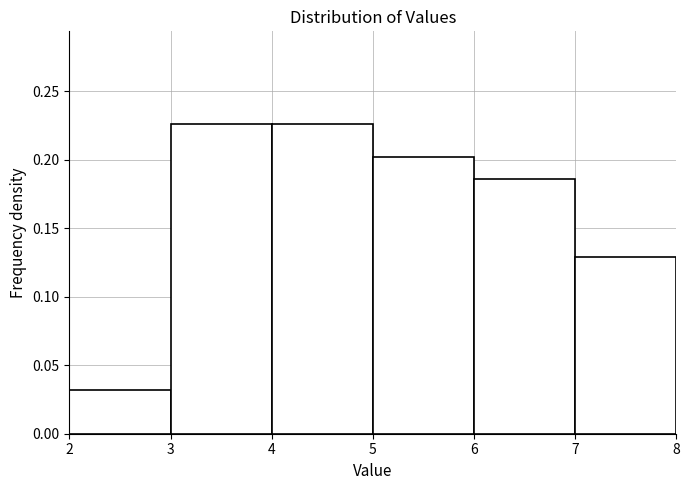

Reading left to right, list every bar in this chart as the range it spans on the x-axis followed by its height. The values are not printed on the chart, so give them approximately, as read against the axis.

2 to 3: 0.030
3 to 4: 0.225
4 to 5: 0.225
5 to 6: 0.200
6 to 7: 0.185
7 to 8: 0.130